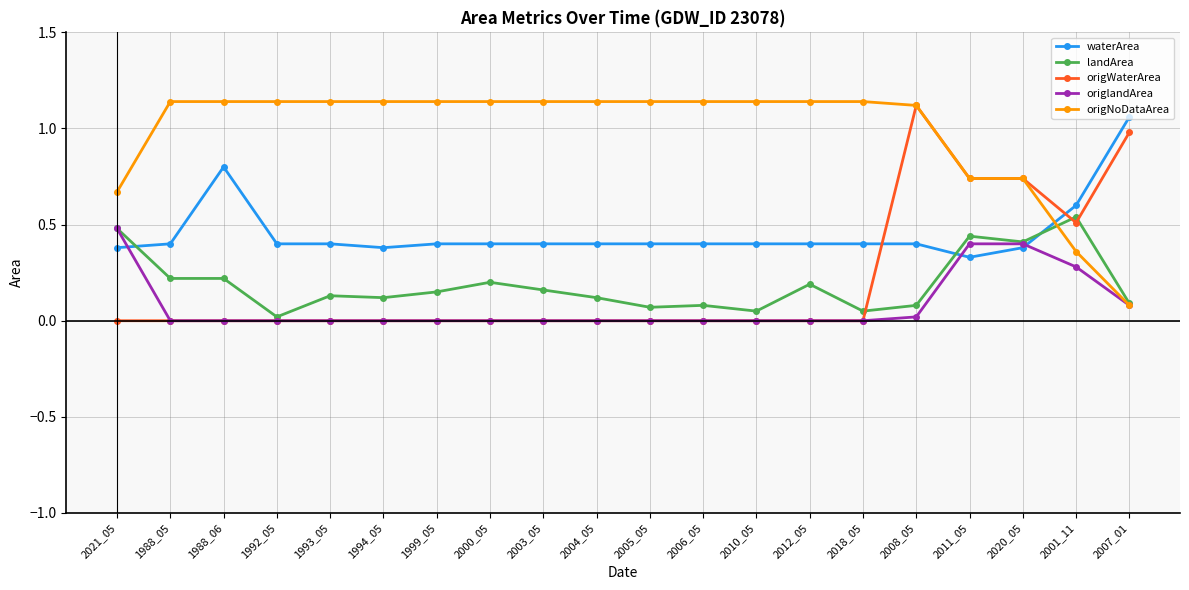

The waterArea series shows 0.4 at 2005_05. True or false?

True